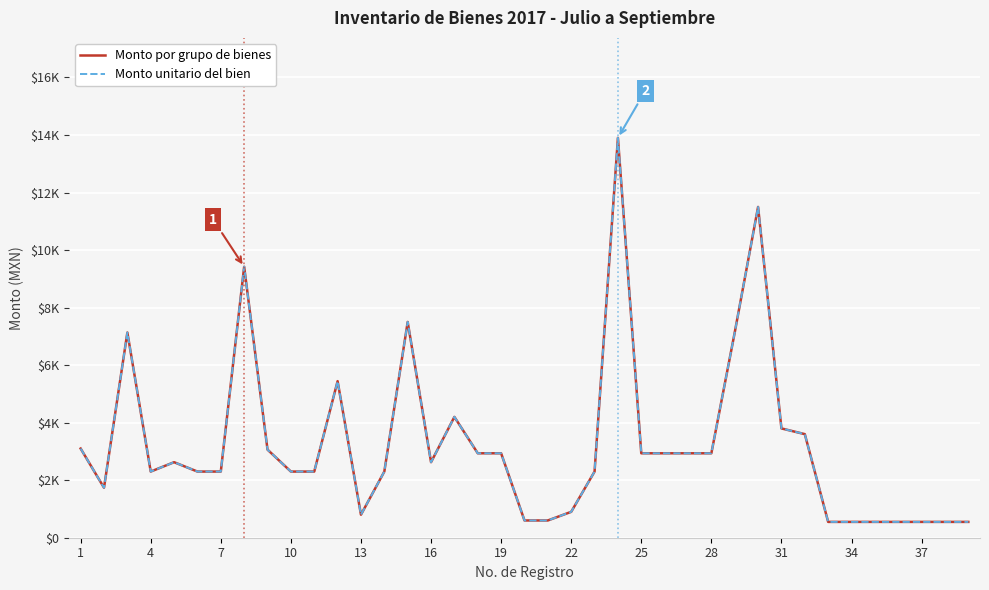

Is this an area chart (filled region under the line)?

No